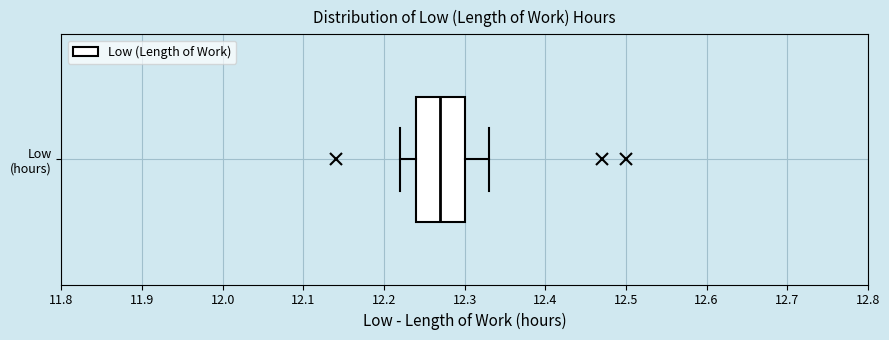

Read this box plot against the x-axis: the position of the median line, the range covered by the box, and the ends of both whiskers. The values are not printed on the chart, so give them approximately, as read against the axis.

median 12.27, box 12.24 to 12.30, whiskers 12.22 to 12.33